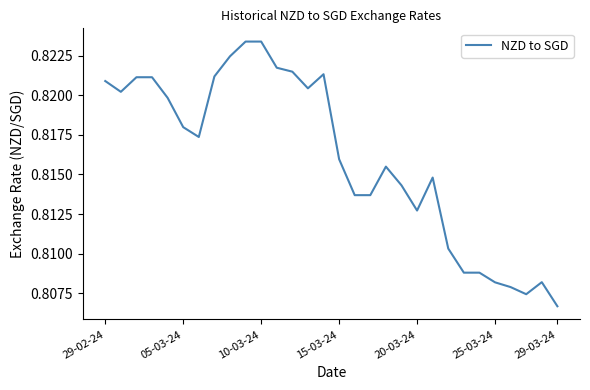

The value at 25-03-24 is 1.3. True or false?

False